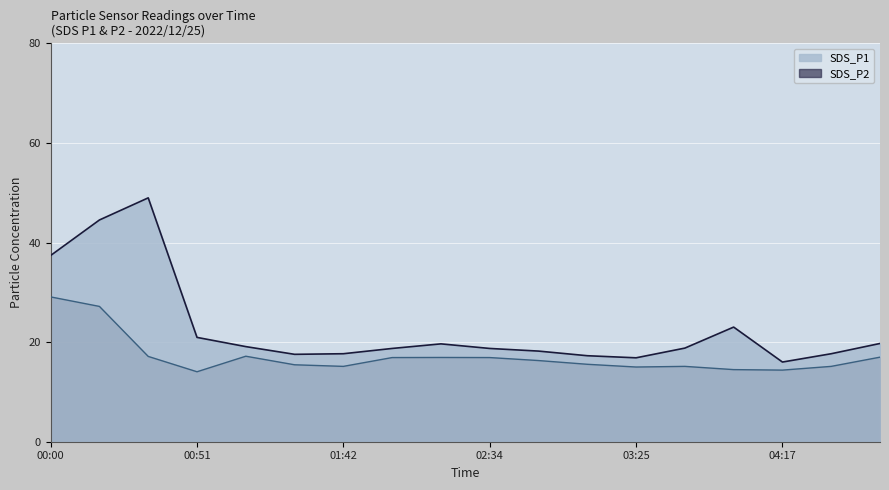

True or false: SDS_P1 has a value of 29.4 at 00:51.

False